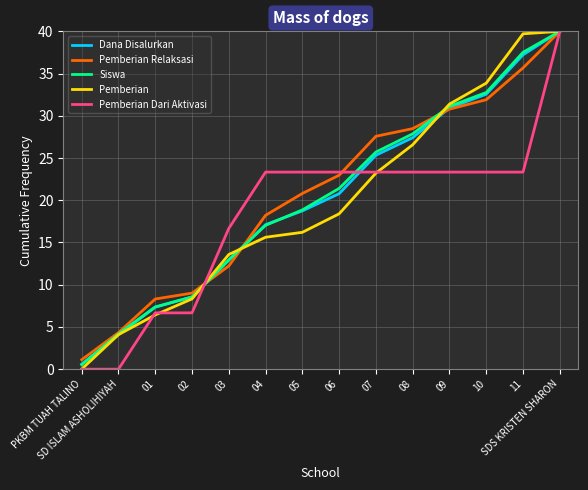

The Pemberian Dari Aktivasi series shows 40.0 at SDS KRISTEN SHARON. True or false?

True